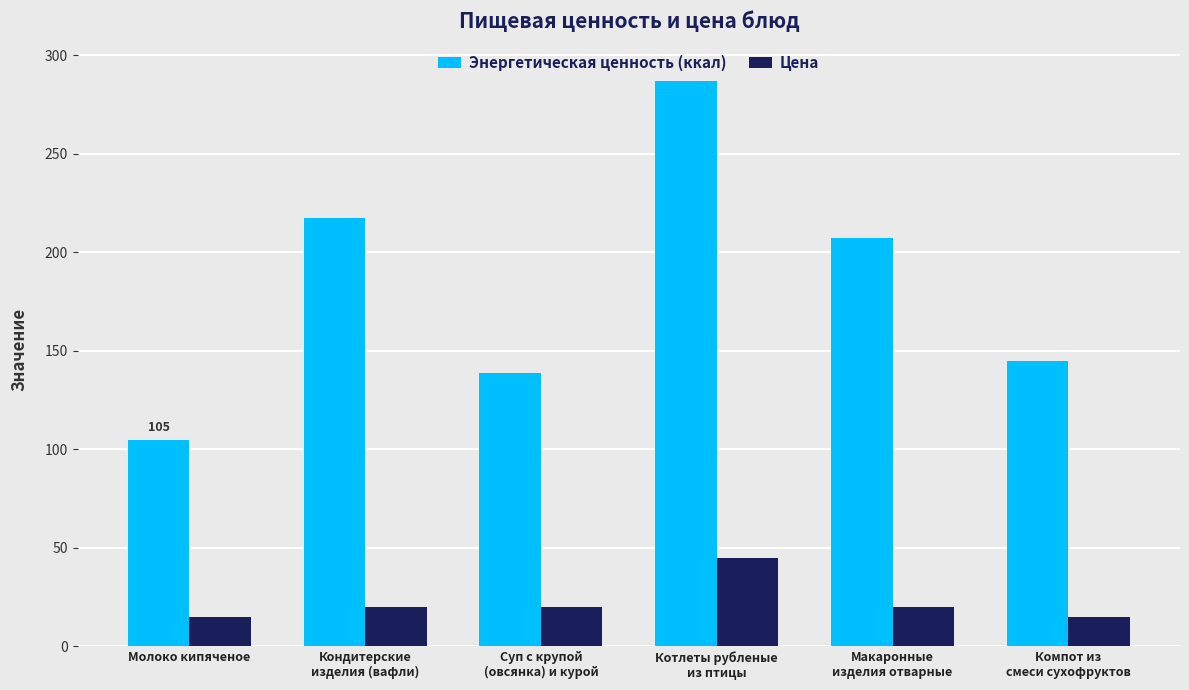

Read the Цена value at Молоко кипяченое.

14.8